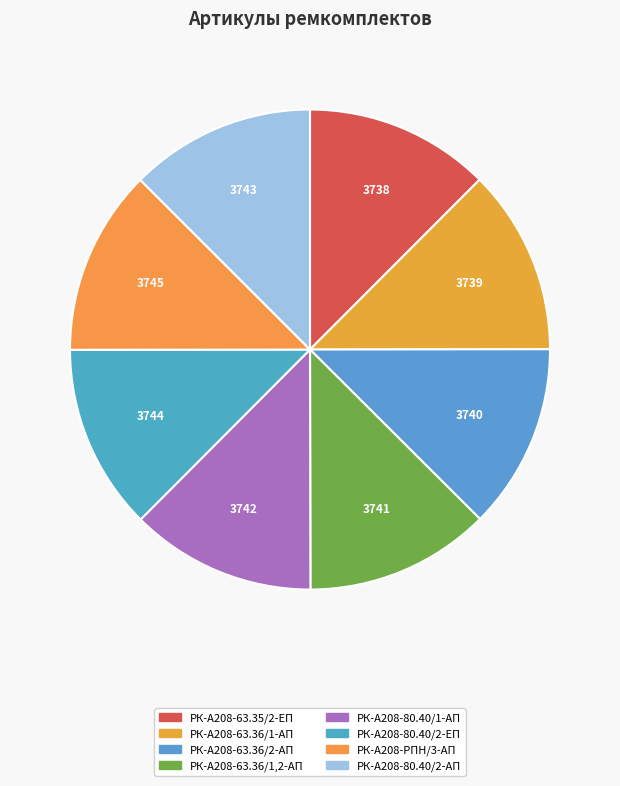

Count the number of slices in the pie.

8